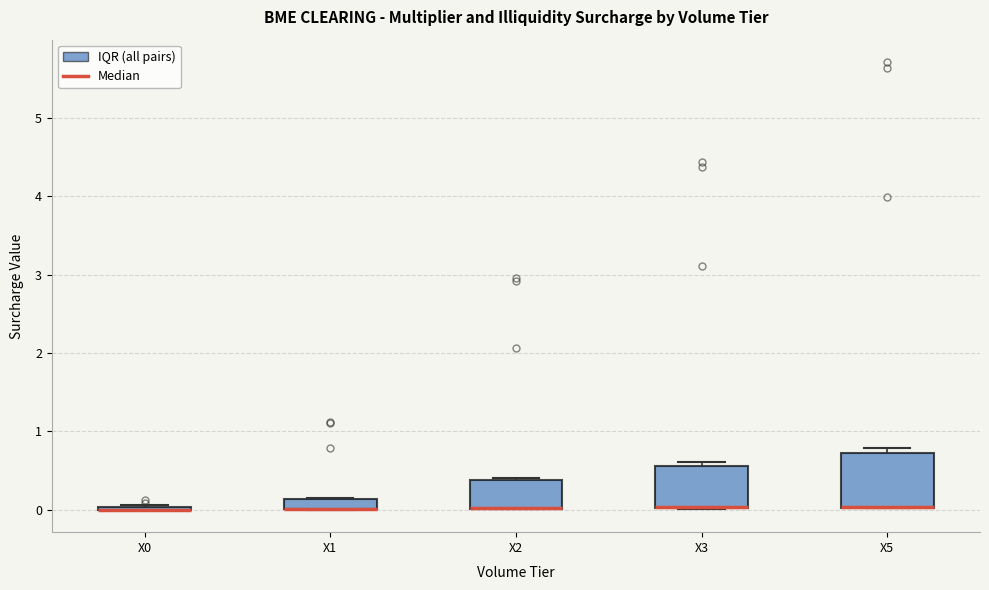

Where is the lower edge of the box for X2 on the y-axis? The values are not printed on the chart, so give them approximately, as read against the axis.

0.0